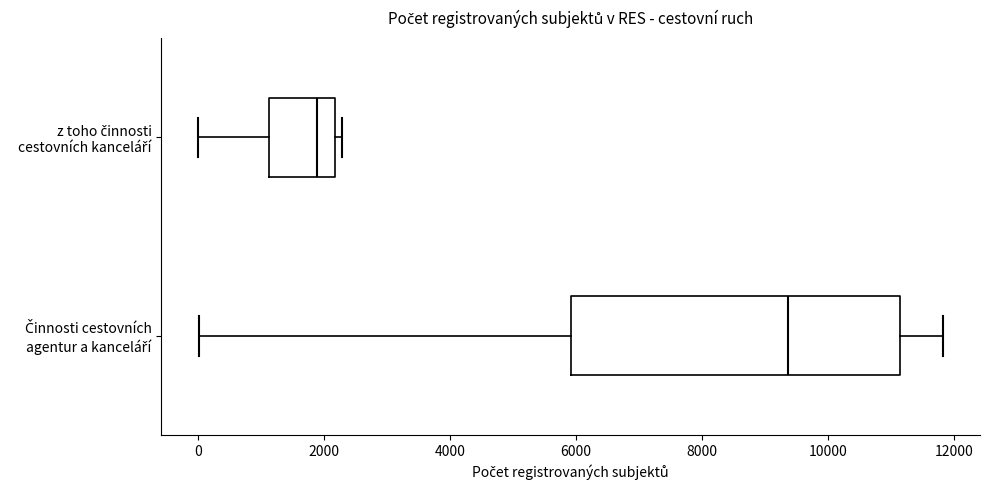

Reading bottom to top, read every box against the x-axis: the position of its median line, the range the box covers, and the ends of its whiskers. The values are not printed on the chart, so give them approximately, as read against the axis.

Činnosti cestovních agentur a kanceláří: median 9400, box 6000 to 11200, whiskers 0 to 11800
z toho činnosti cestovních kanceláří: median 1800, box 1200 to 2200, whiskers 0 to 2200 (just right of the box's right edge)